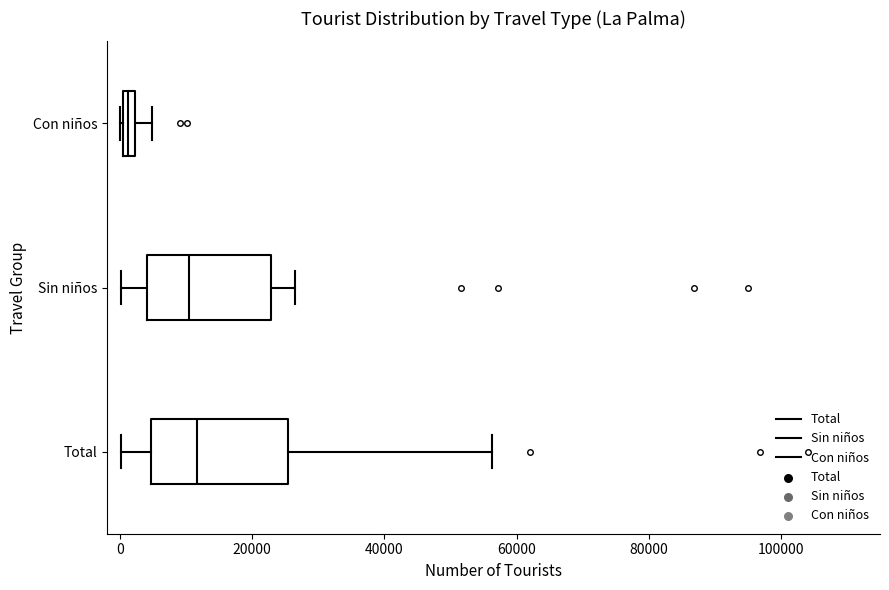

Where does the left whisker of the box for Total end on the x-axis? The values are not printed on the chart, so give them approximately, as read against the axis.

0